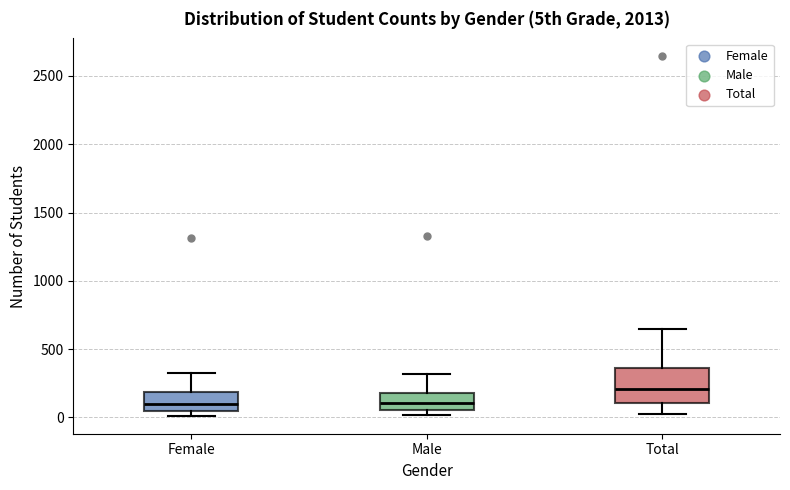

Reading left to right, read every box against the y-axis: the position of its median line, the range the box covers, and the ends of its whiskers. The values are not printed on the chart, so give them approximately, as read against the axis.

Female: median 100, box 50 to 200, whiskers 0 to 300
Male: median 100, box 50 to 200, whiskers 0 to 300
Total: median 200, box 100 to 350, whiskers 50 to 650